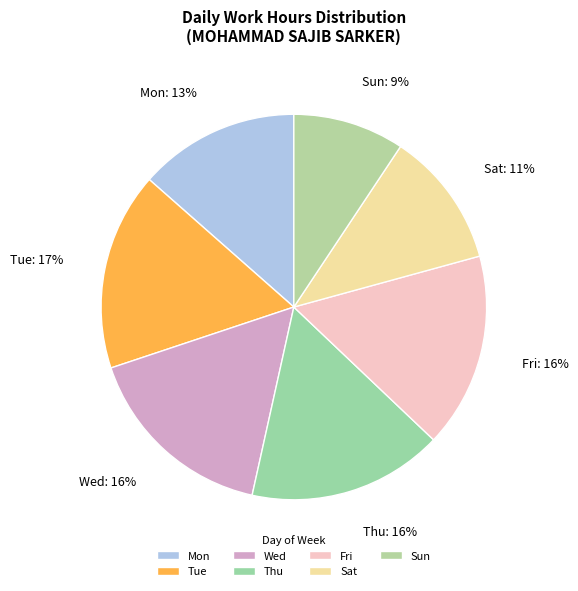

To the nearest percent, what is the average slice percentage?

14%